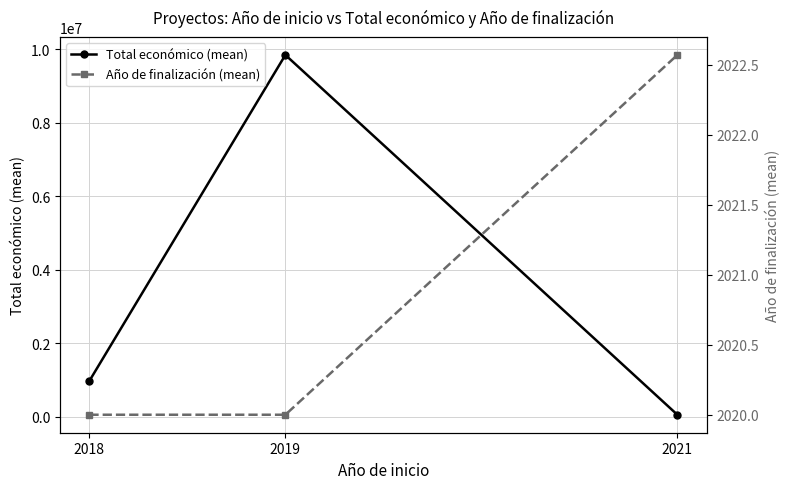

What are all the series names shown in the legend?

Total económico (mean), Año de finalización (mean)